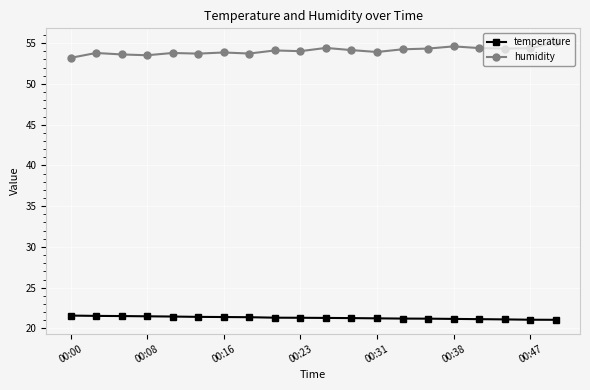

Which series has the widest spread of values?

humidity